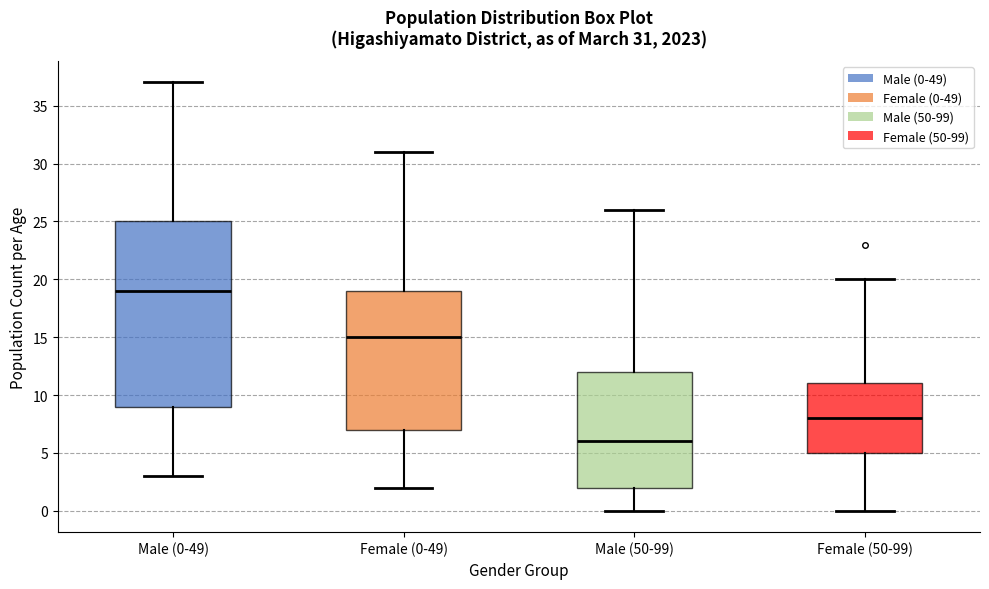

Which box has the lowest median line?

Male (50-99)